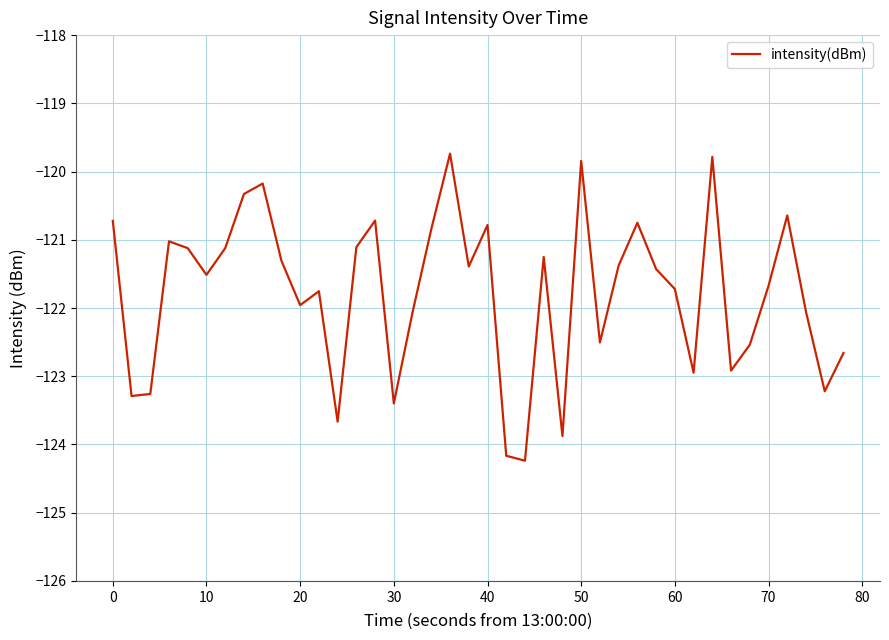

What is the difference between the maximum and minimum values?

4.5